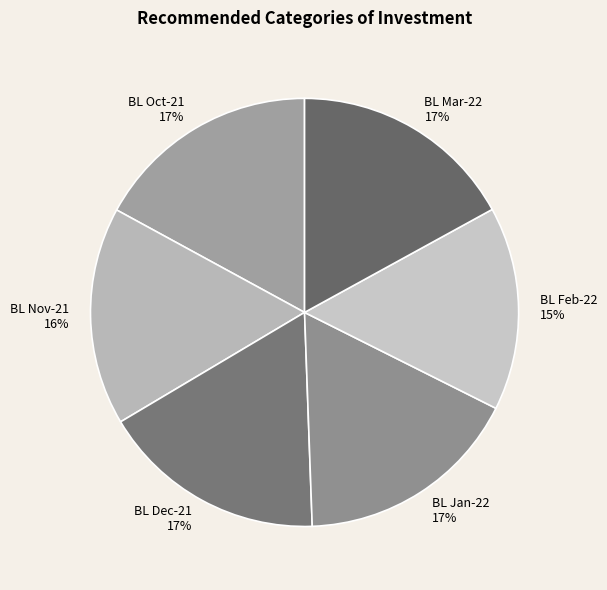

Is the sum of BL Jan-22 and BL Mar-22 greater than half?

No